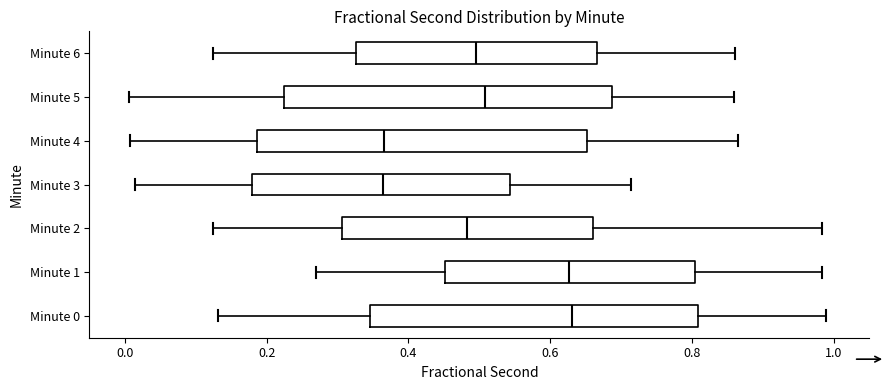

Reading bottom to top, read every box against the x-axis: the position of its median line, the range the box covers, and the ends of its whiskers. The values are not printed on the chart, so give them approximately, as read against the axis.

Minute 0: median 0.64, box 0.34 to 0.80, whiskers 0.14 to 0.98
Minute 1: median 0.62, box 0.46 to 0.80, whiskers 0.26 to 0.98
Minute 2: median 0.48, box 0.30 to 0.66, whiskers 0.12 to 0.98
Minute 3: median 0.36, box 0.18 to 0.54, whiskers 0.02 to 0.72
Minute 4: median 0.36, box 0.18 to 0.66, whiskers 0.00 to 0.86
Minute 5: median 0.50, box 0.22 to 0.68, whiskers 0.00 to 0.86
Minute 6: median 0.50, box 0.32 to 0.66, whiskers 0.12 to 0.86